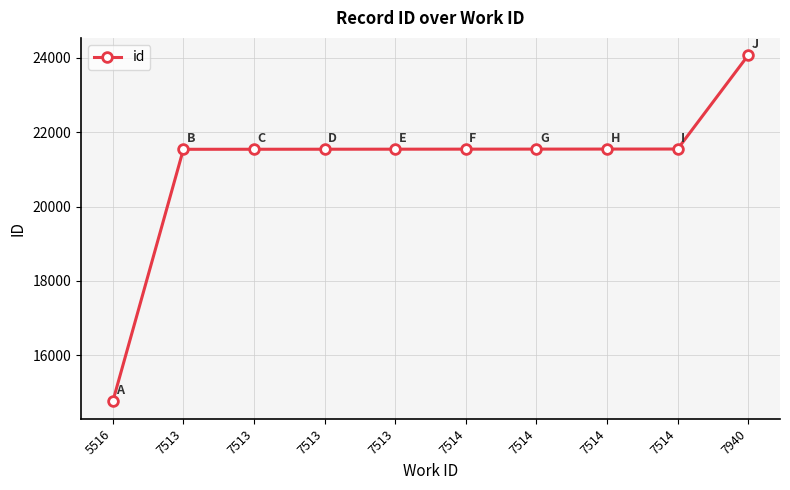

What is the sum of all values?

211154